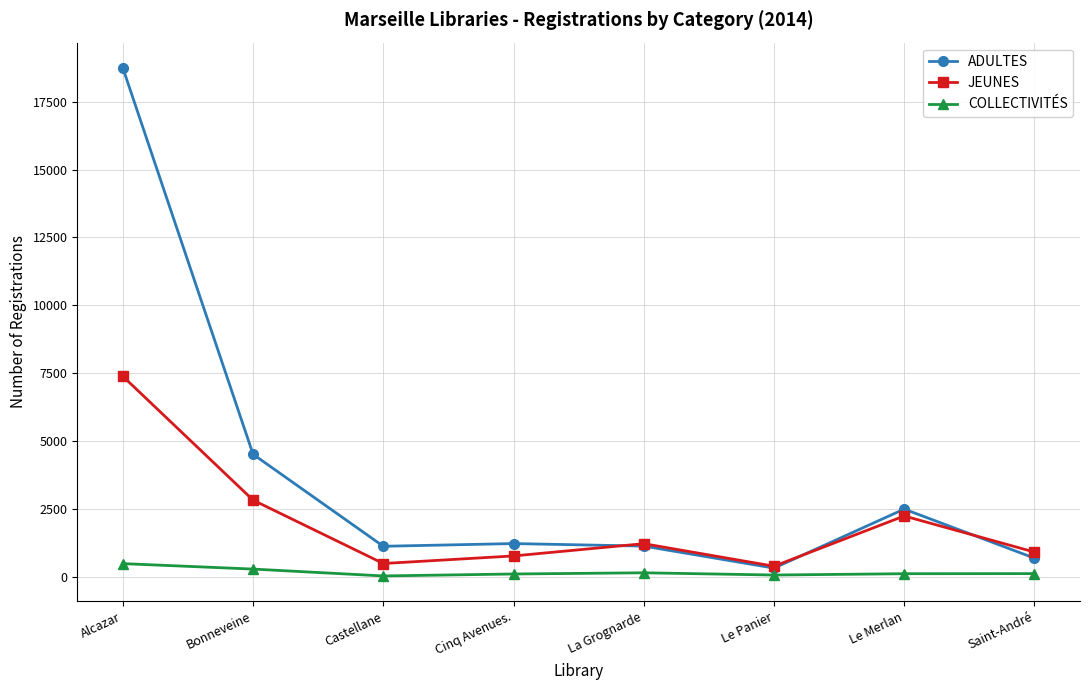

Between Le Merlan and Saint-André, which series saw the biggest shift?

ADULTES